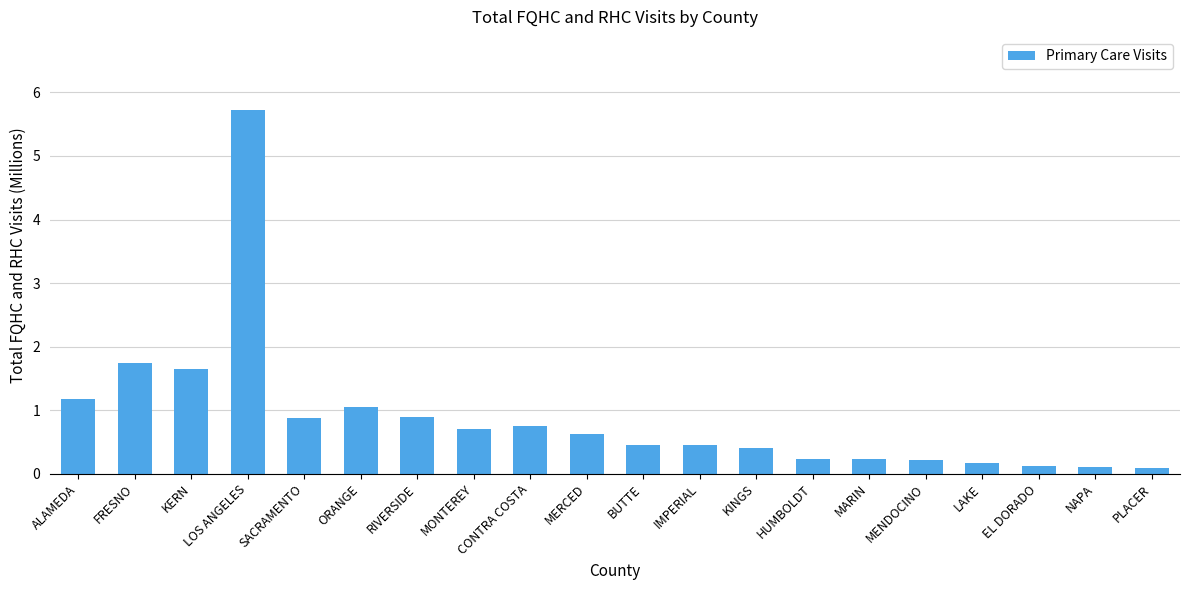

True or false: the data shows 0.4 at KINGS.

True